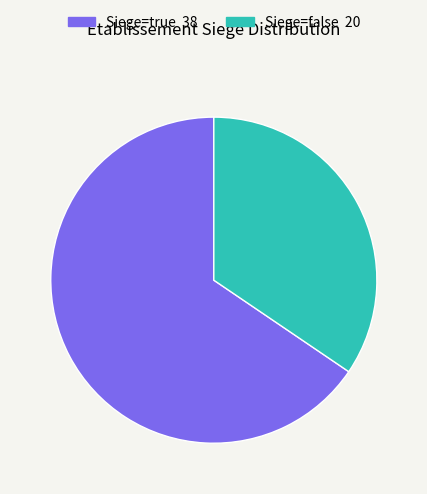

Is there a majority slice in this chart?

Yes